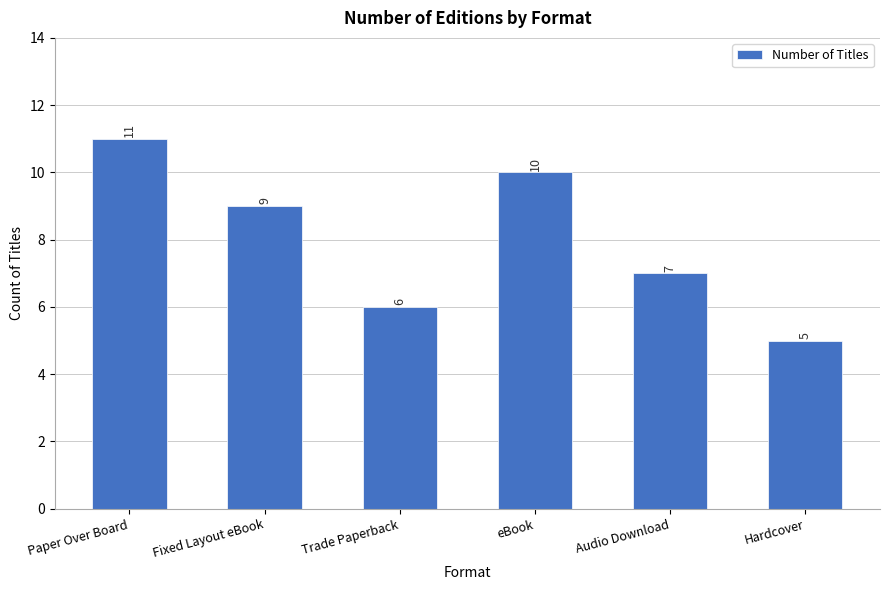

Which label corresponds to the smallest value in the chart?

Hardcover